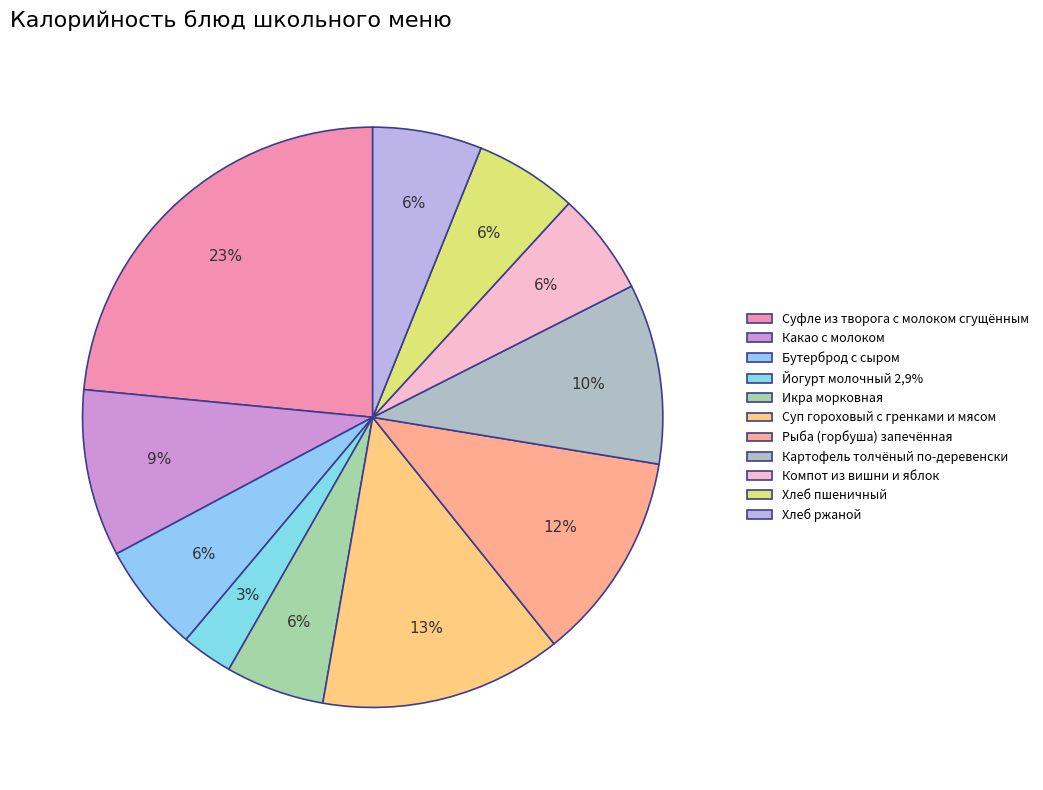

Rank the categories by value from lowest to highest.

Йогурт молочный 2,9%, Икра морковная, Компот из вишни и яблок, Хлеб пшеничный, Бутерброд с сыром, Хлеб ржаной, Какао с молоком, Картофель толчёный по-деревенски, Рыба (горбуша) запечённая, Суп гороховый с гренками и мясом, Суфле из творога с молоком сгущённым